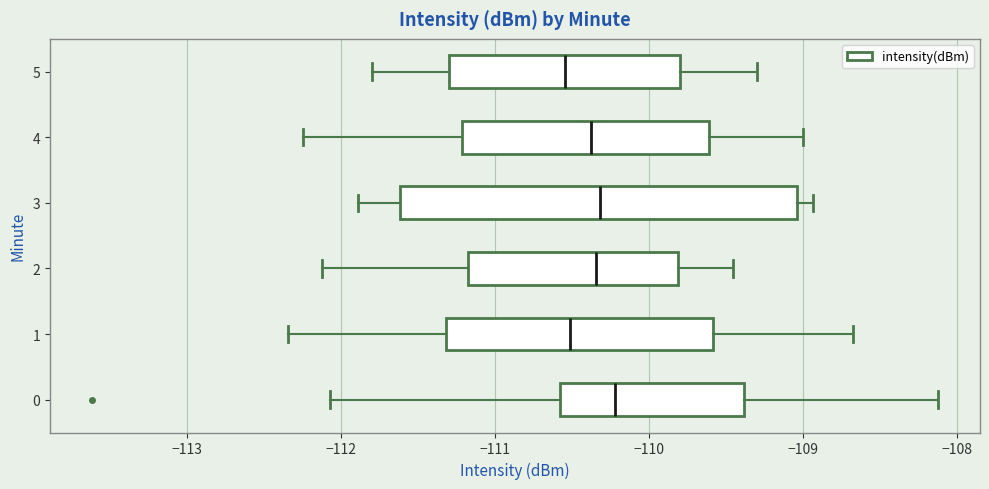

Where does the left whisker of the box at y = 5 end on the x-axis? The values are not printed on the chart, so give them approximately, as read against the axis.

-111.8